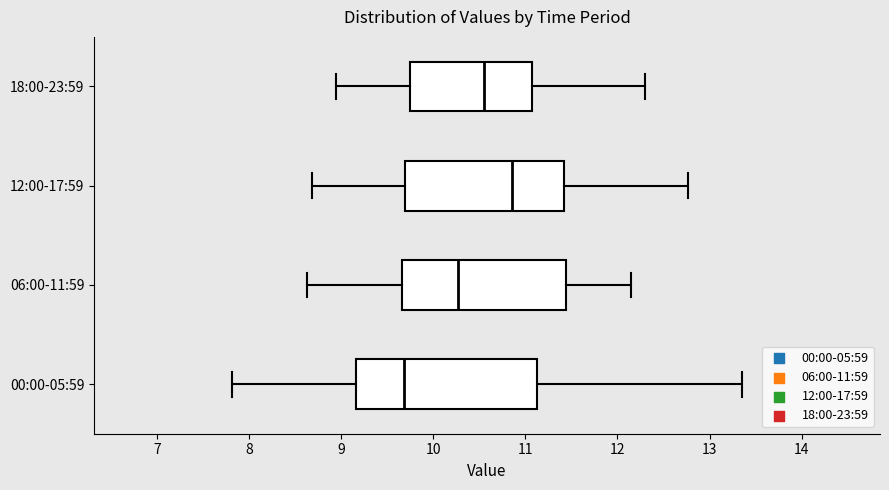

Comparing the boxes themselves (not the whiskers), which one is the widest?

00:00-05:59